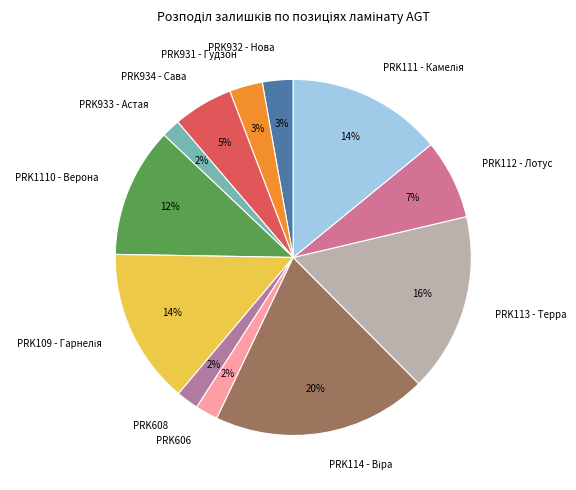

To the nearest percent, what is the difference between the PRK112 - Лотус and PRK932 - Нова slice percentages?

4%